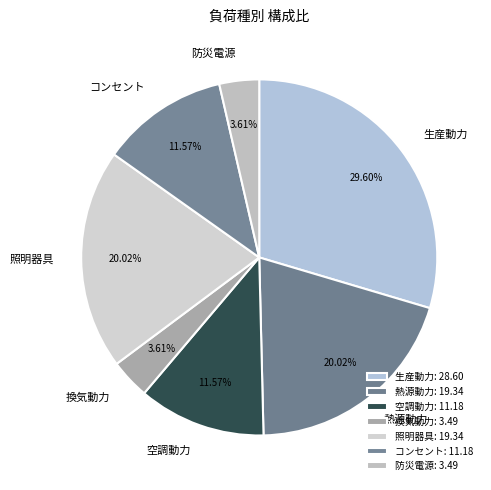

To the nearest percent, what portion does 照明器具 represent?

20%